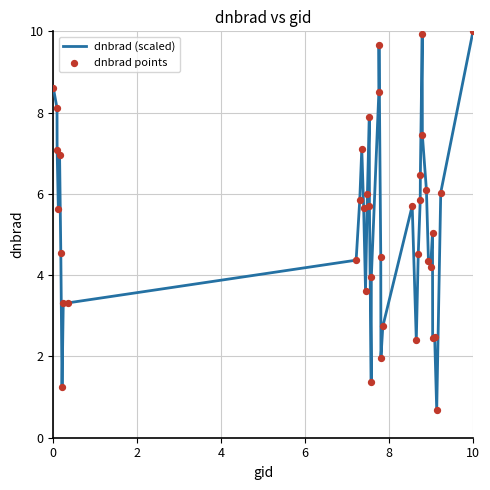

What is the maximum value shown in the chart?

10.0